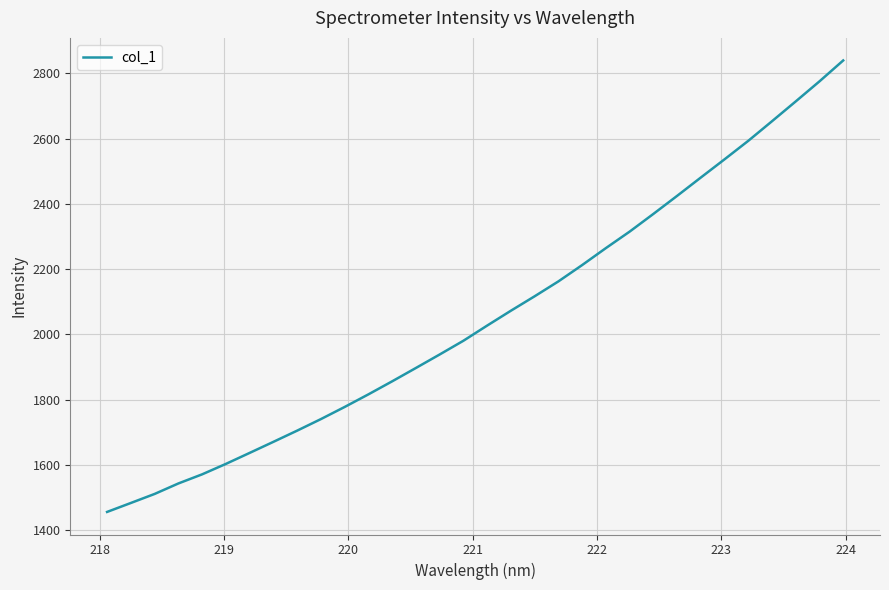

What is the smallest value displayed?

1455.4